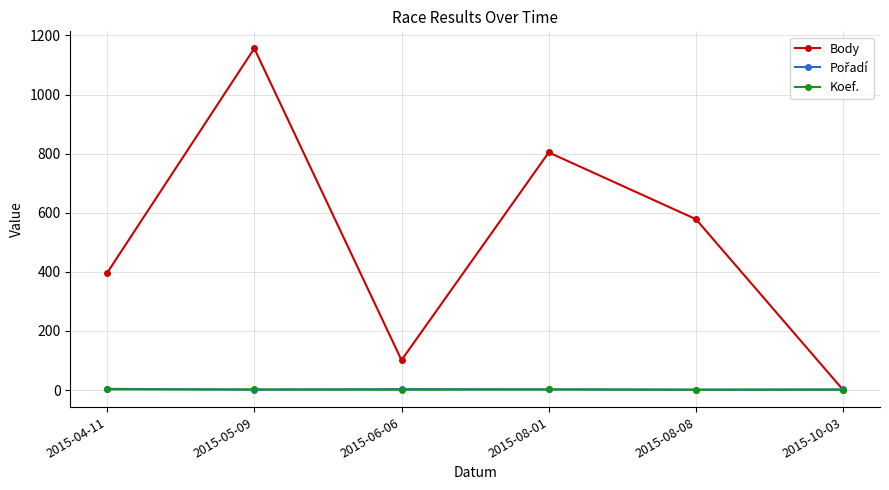

In Body, how many points are higher than both neighbors (excluding endpoints)?

2